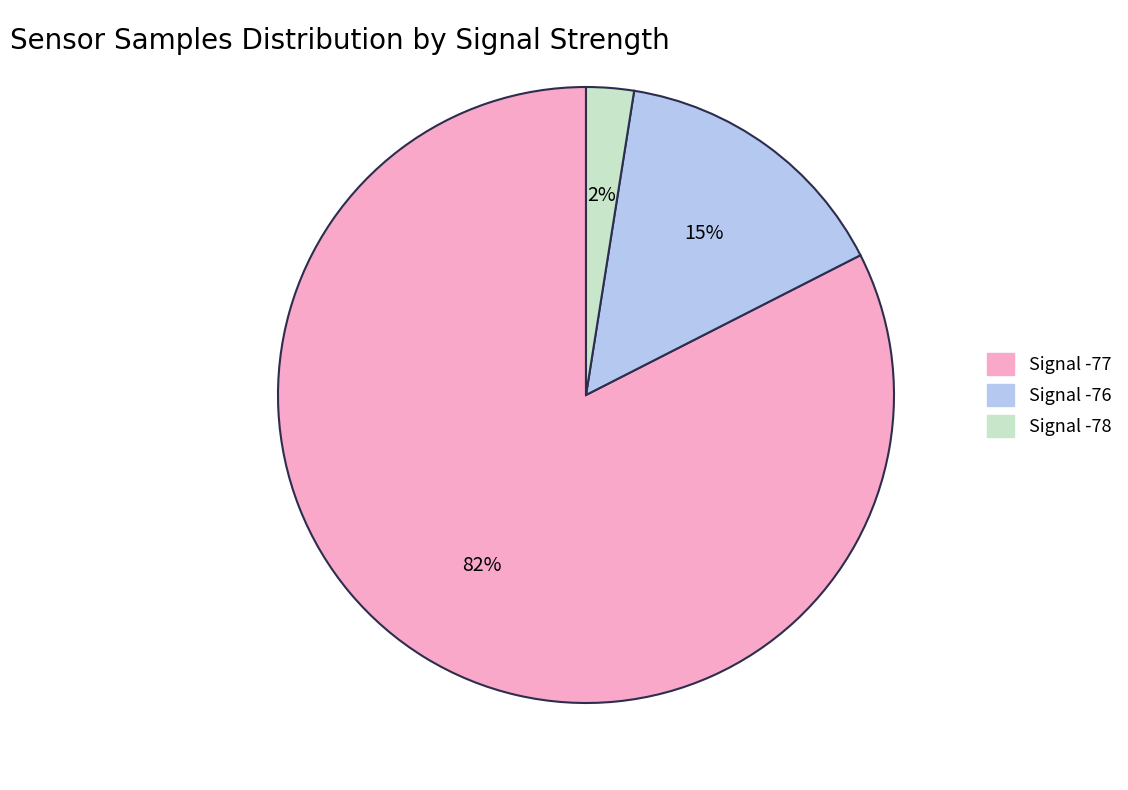

Does any single category account for the majority?

Yes